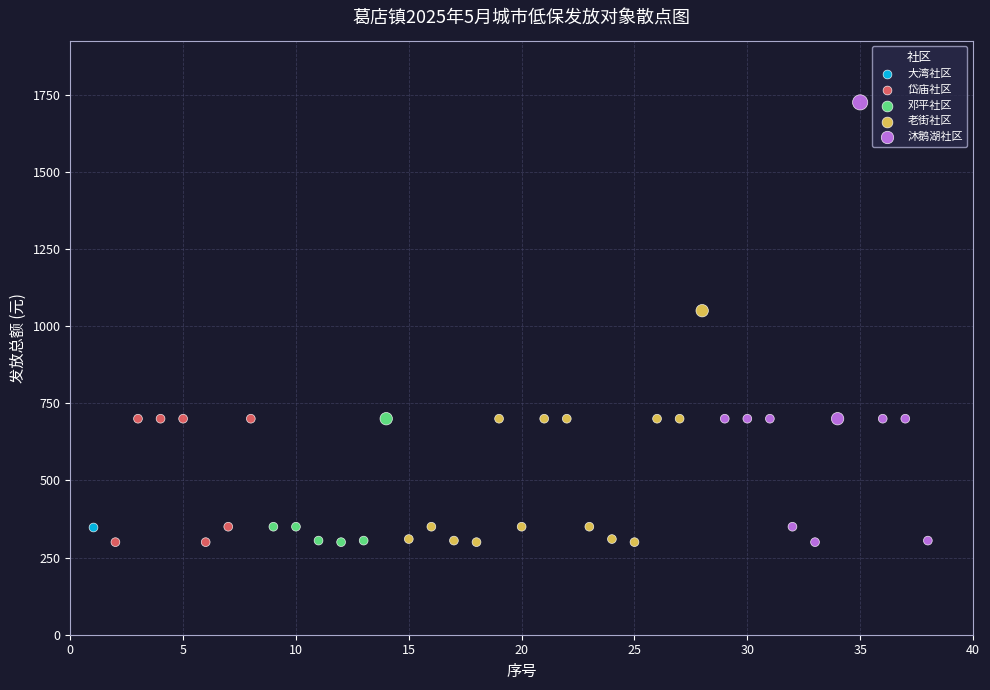

What are all the series names shown in the legend?

大湾社区, 岱庙社区, 邓平社区, 老街社区, 沐鹅湖社区